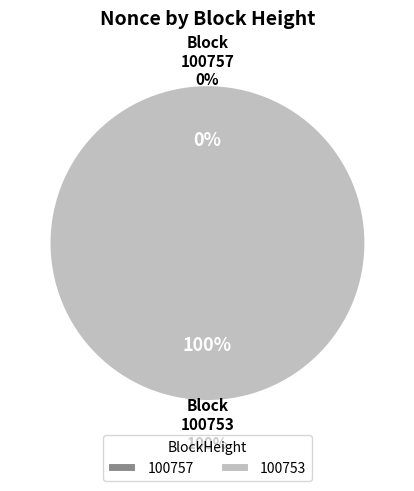

True or false: 100757 accounts for 0% of the total.

True